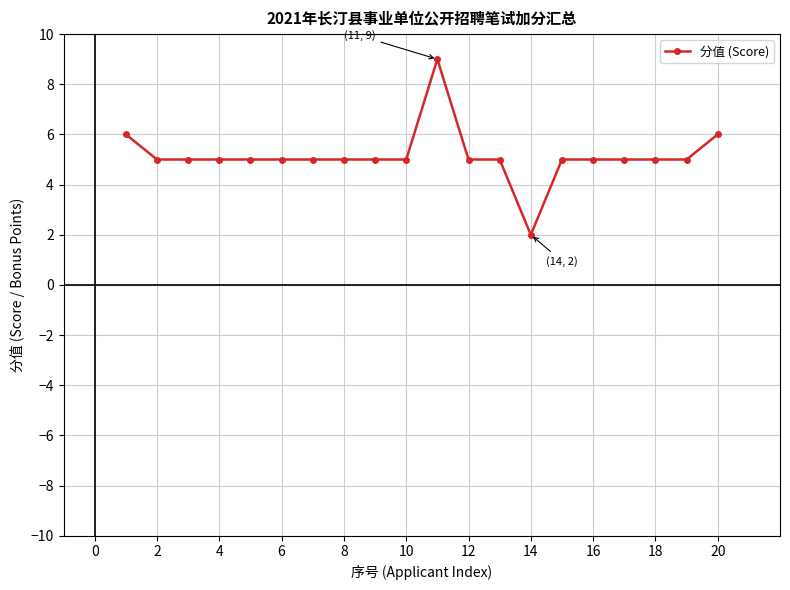

What is the sum of all values?

103